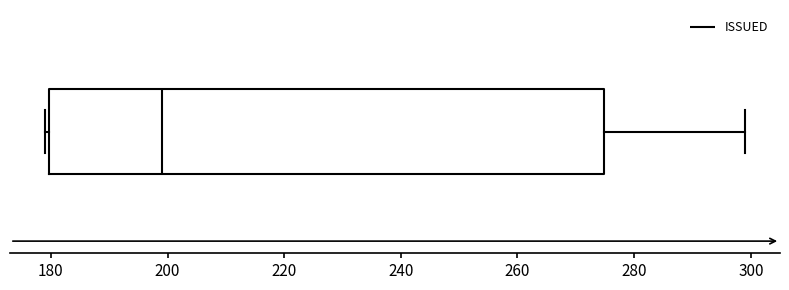

Read this box plot against the x-axis: the position of the median line, the range covered by the box, and the ends of both whiskers. The values are not printed on the chart, so give them approximately, as read against the axis.

median 200, box 180 to 274, whiskers 180 (just left of the box's left edge) to 300